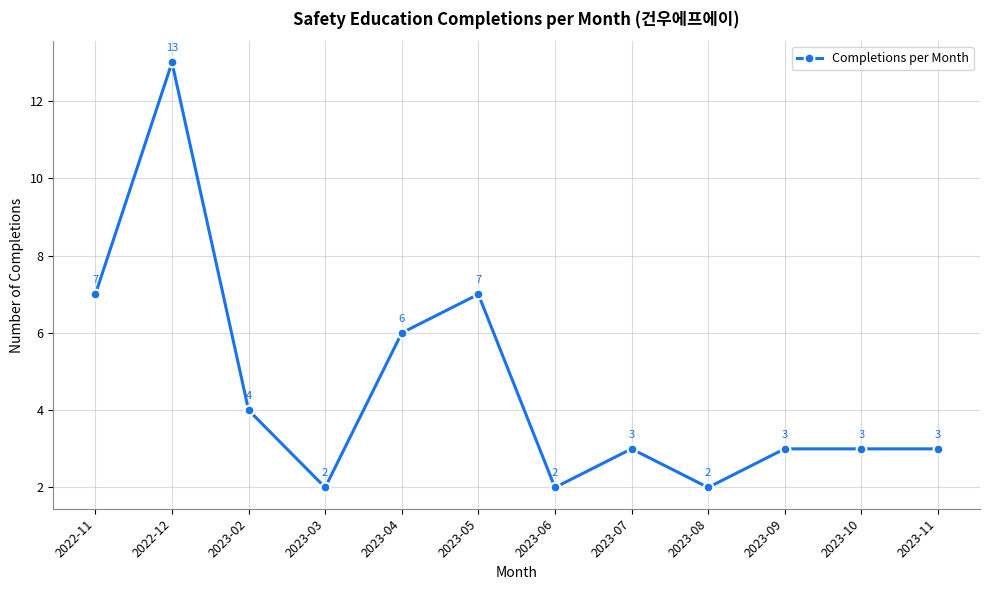

What is the ratio of the value at 2023-02 to the value at 2023-03?

2.0